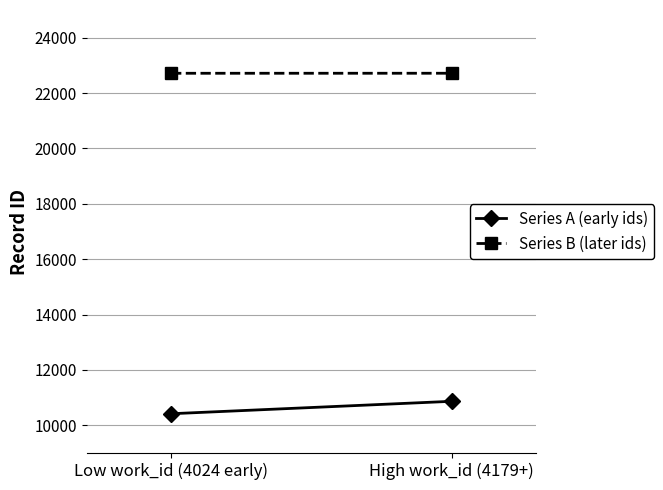

Reading right to left, what are all the values shown in this chart?

Series A (early ids): 10869	10420
Series B (later ids): 22716	22715